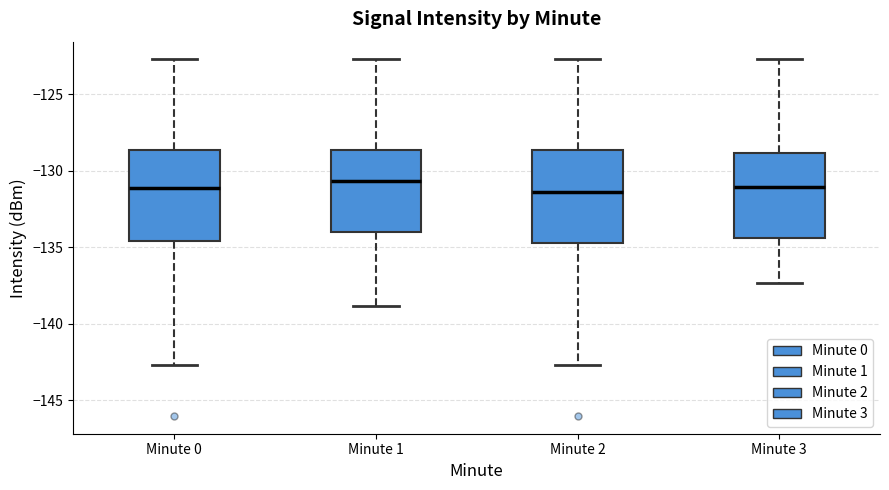

Where does the lower whisker of the box for Minute 2 end on the y-axis? The values are not printed on the chart, so give them approximately, as read against the axis.

-142.5